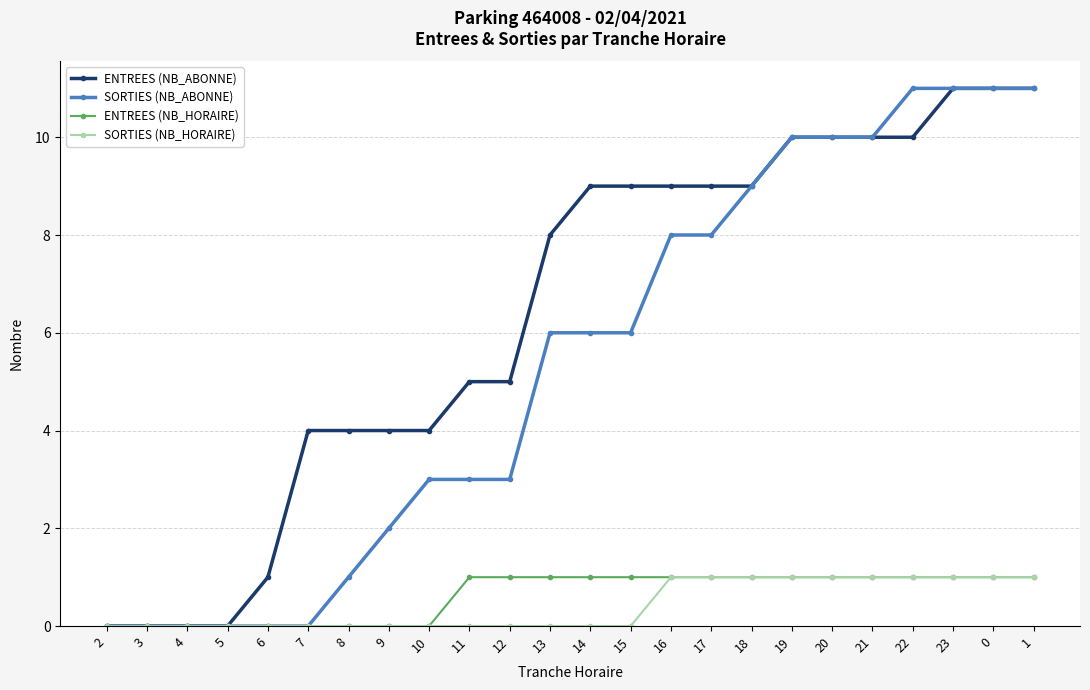

Count the number of categories in the chart.

24